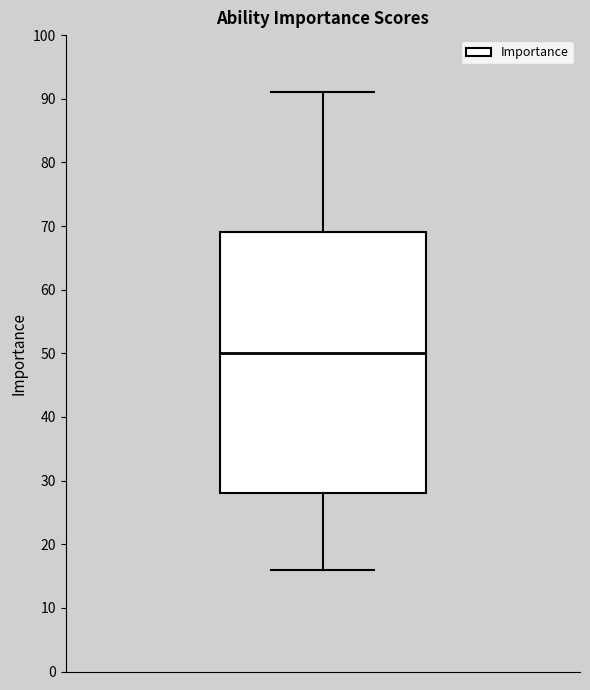

Where does the upper whisker of the box end on the y-axis? The values are not printed on the chart, so give them approximately, as read against the axis.

91